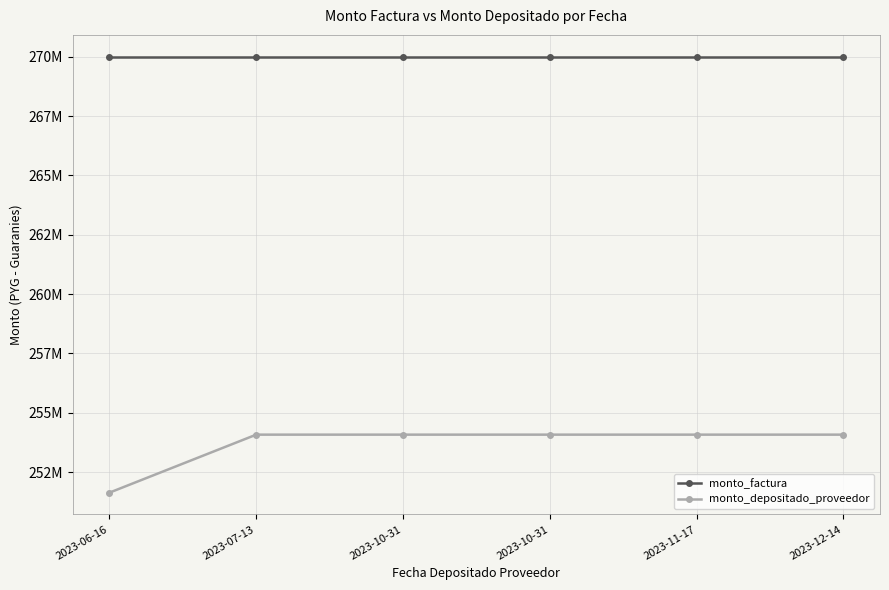

What are all the series names shown in the legend?

monto_factura, monto_depositado_proveedor